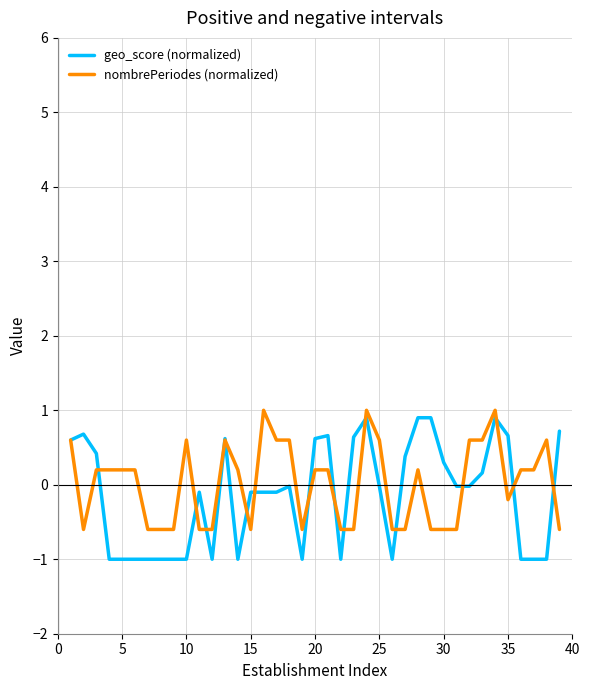

Which series has the widest spread of values?

geo_score (normalized)